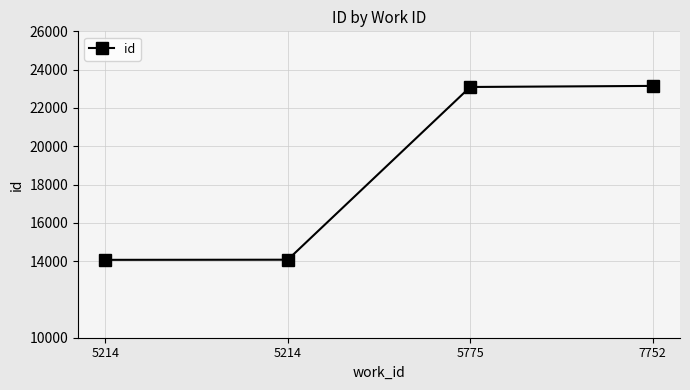

What is the minimum value shown in the chart?

14067